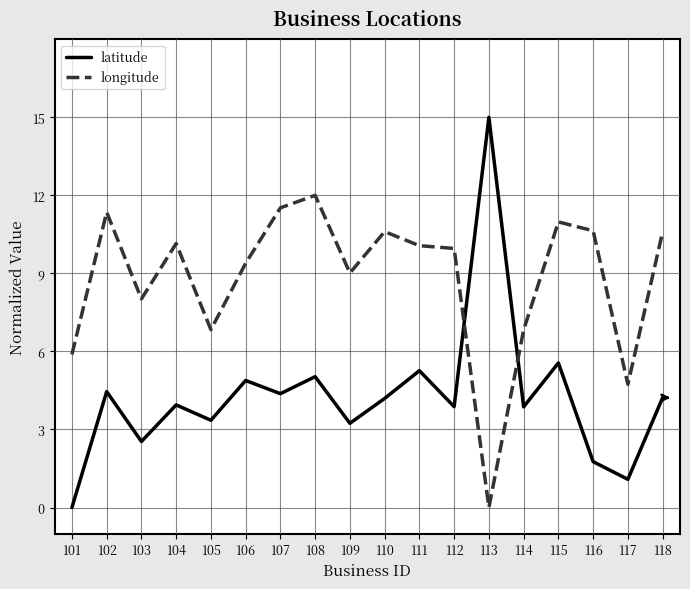

True or false: latitude and longitude intersect in this chart.

True